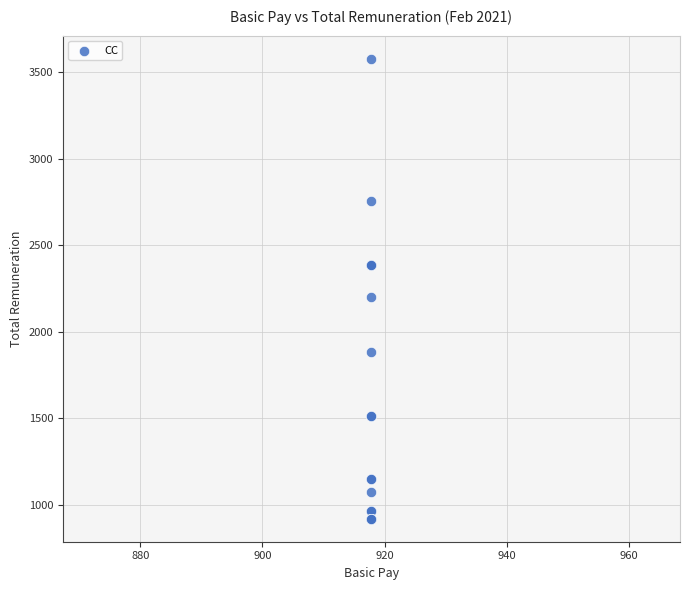

What Y value in the scatter plot is closest to 2248?

2202.8